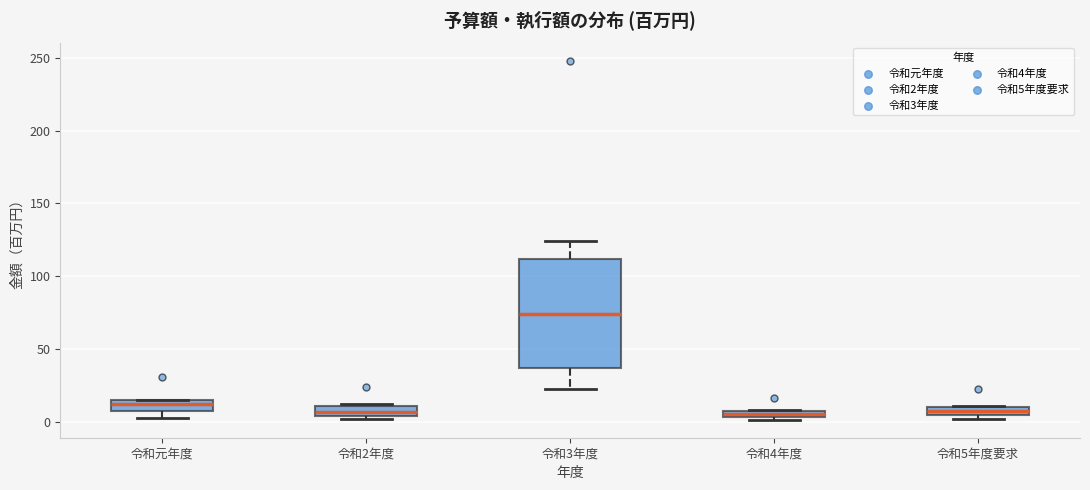

Comparing the boxes themselves (not the whiskers), which one is the tallest?

令和3年度